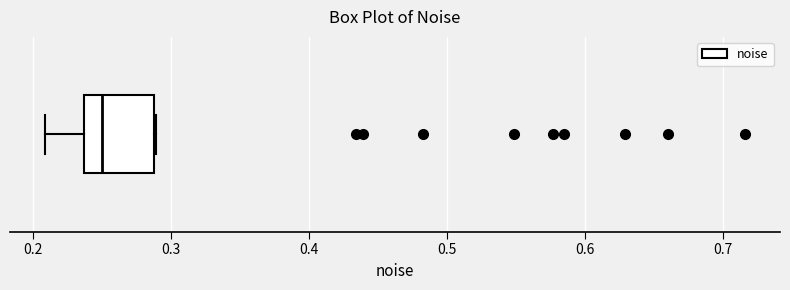

Read this box plot against the x-axis: the position of the median line, the range covered by the box, and the ends of both whiskers. The values are not printed on the chart, so give them approximately, as read against the axis.

median 0.25, box 0.24 to 0.29, whiskers 0.21 to 0.29